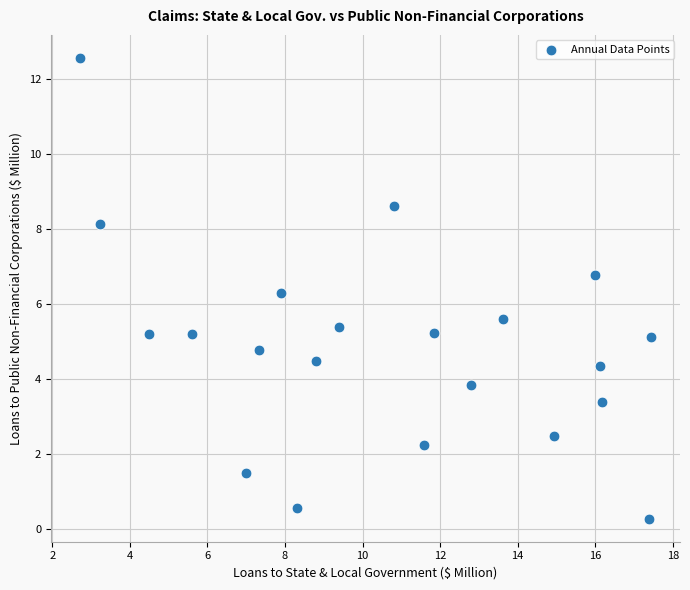

What is the range of X values (max minus min)?

14.7